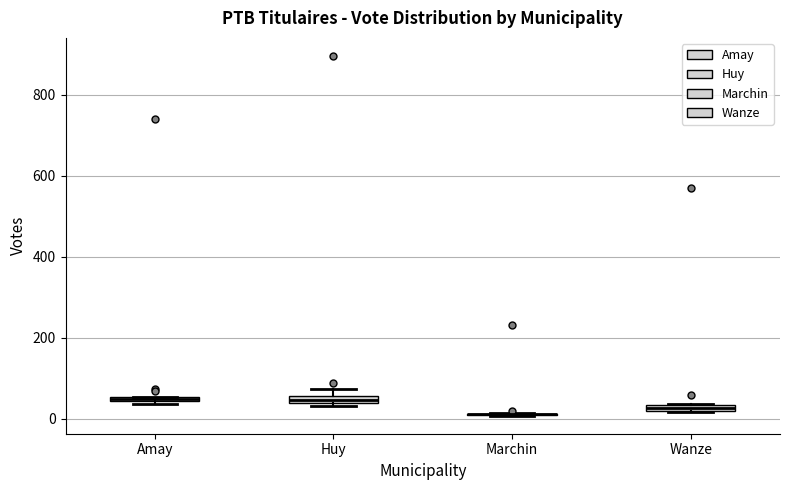

Where is the lower edge of the box for Wanze on the y-axis? The values are not printed on the chart, so give them approximately, as read against the axis.

20